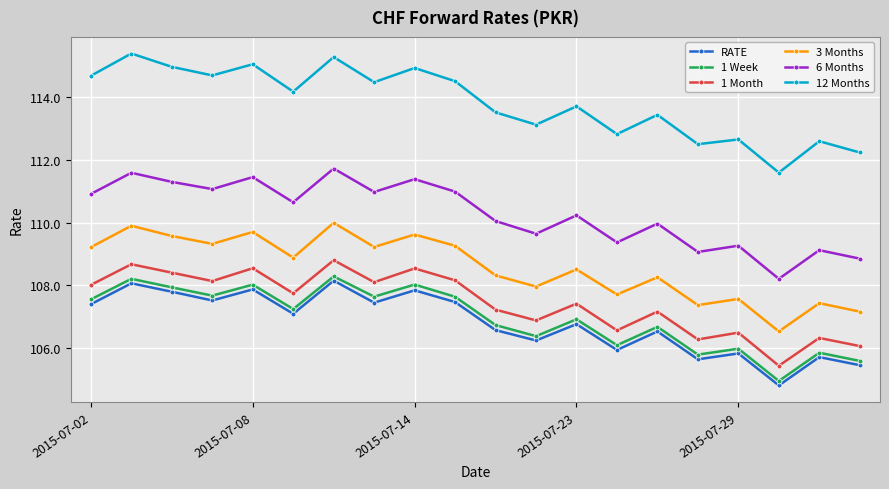

List the series in order of their peak value, highest first.

12 Months, 6 Months, 3 Months, 1 Month, 1 Week, RATE